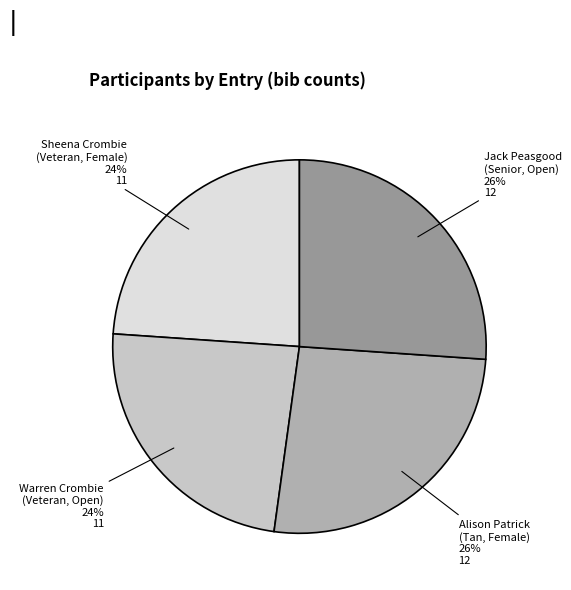

Is there any slice that represents more than half of the pie?

No